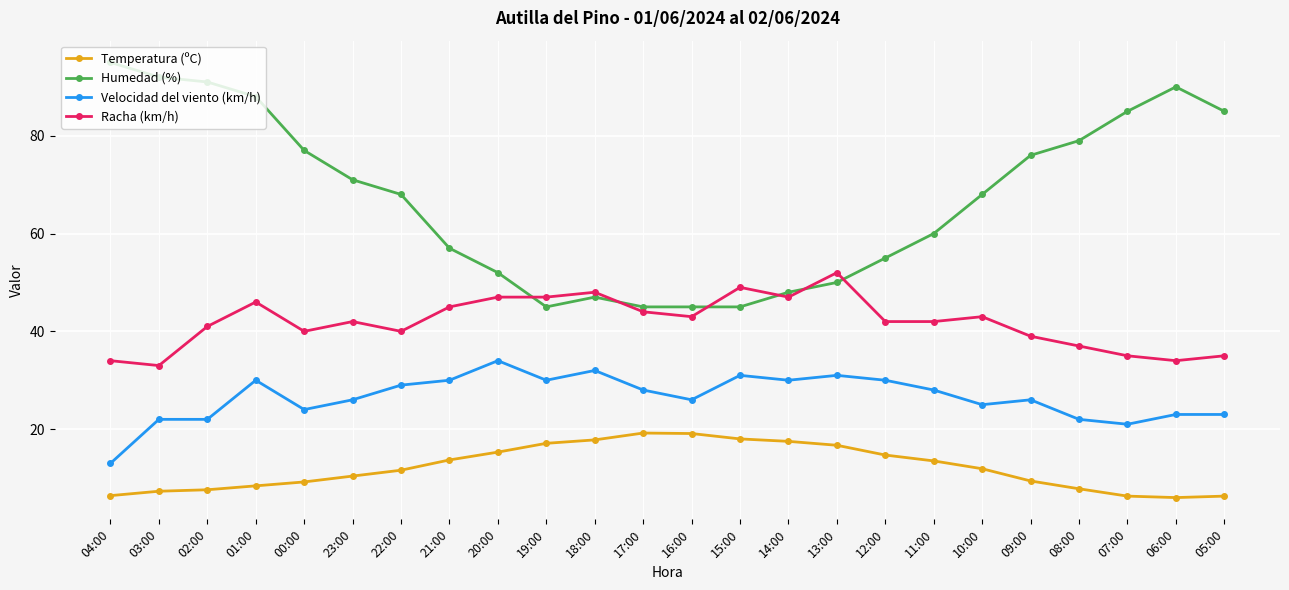

Rank the series at 10:00 from highest to lowest value.

Humedad (%), Racha (km/h), Velocidad del viento (km/h), Temperatura (ºC)